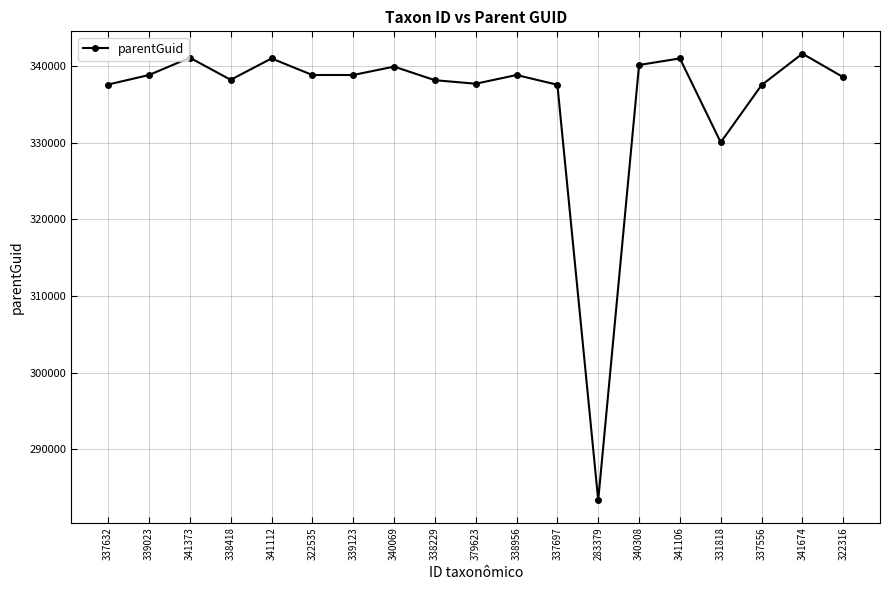

What is the change in value from 337632 to 339023?

+1242